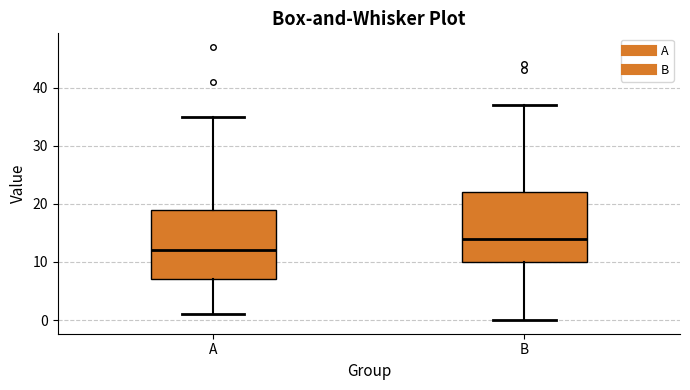

Where is the lower edge of the box for B on the y-axis? The values are not printed on the chart, so give them approximately, as read against the axis.

10